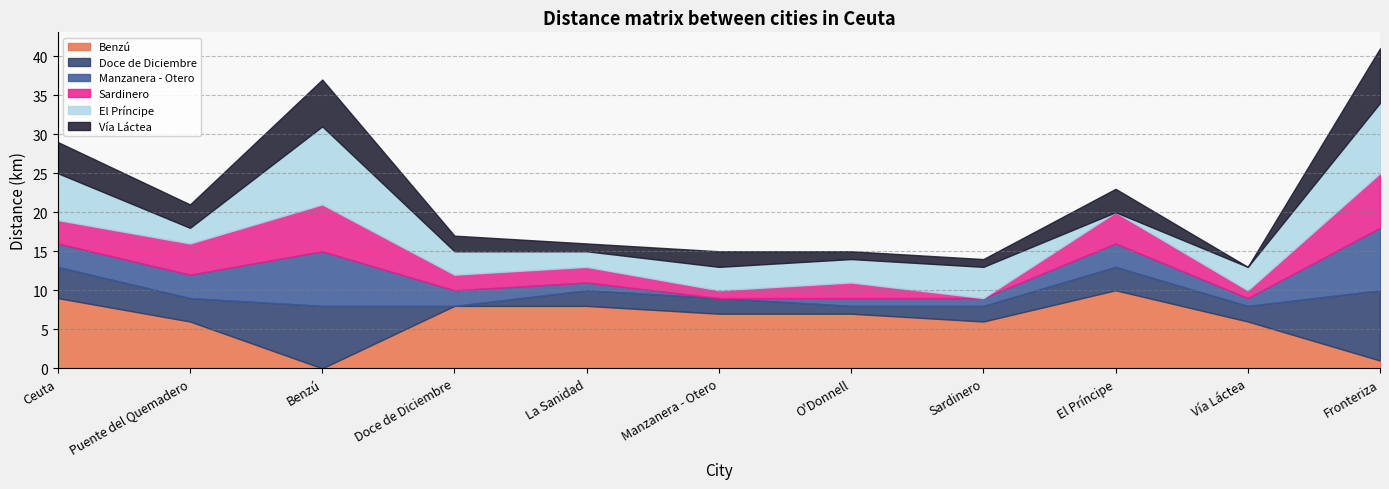

What is the value of the Benzú point at the 8th from the left?

6